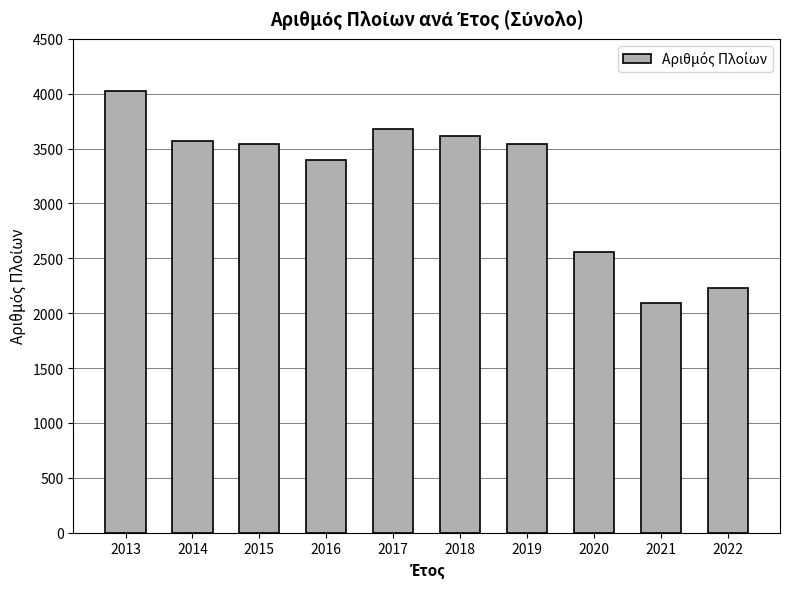

What is the approximate value at 2015?

3544